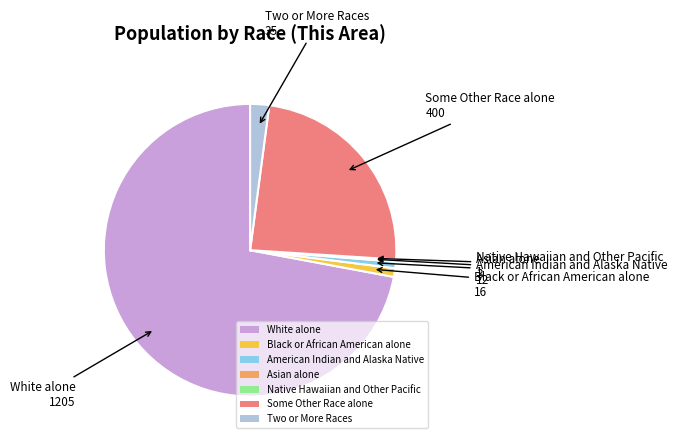

The American Indian and Alaska Native slice represents 11% of the pie. True or false?

False